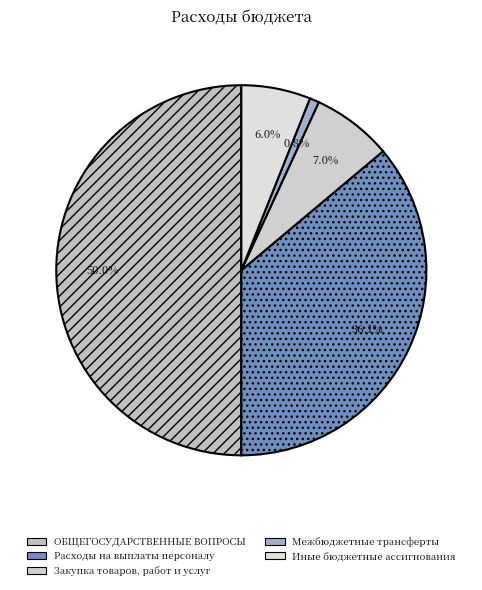

To the nearest percent, what portion does Закупка товаров, работ и услуг represent?

7%